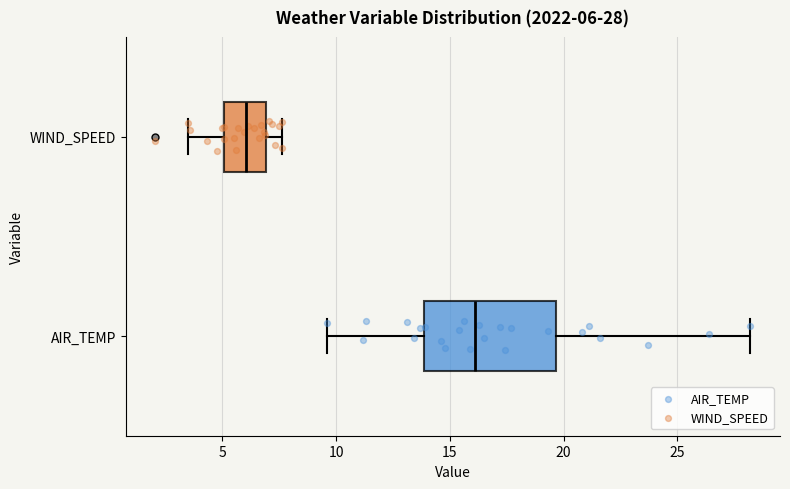

Comparing the boxes themselves (not the whiskers), which one is the widest?

AIR_TEMP